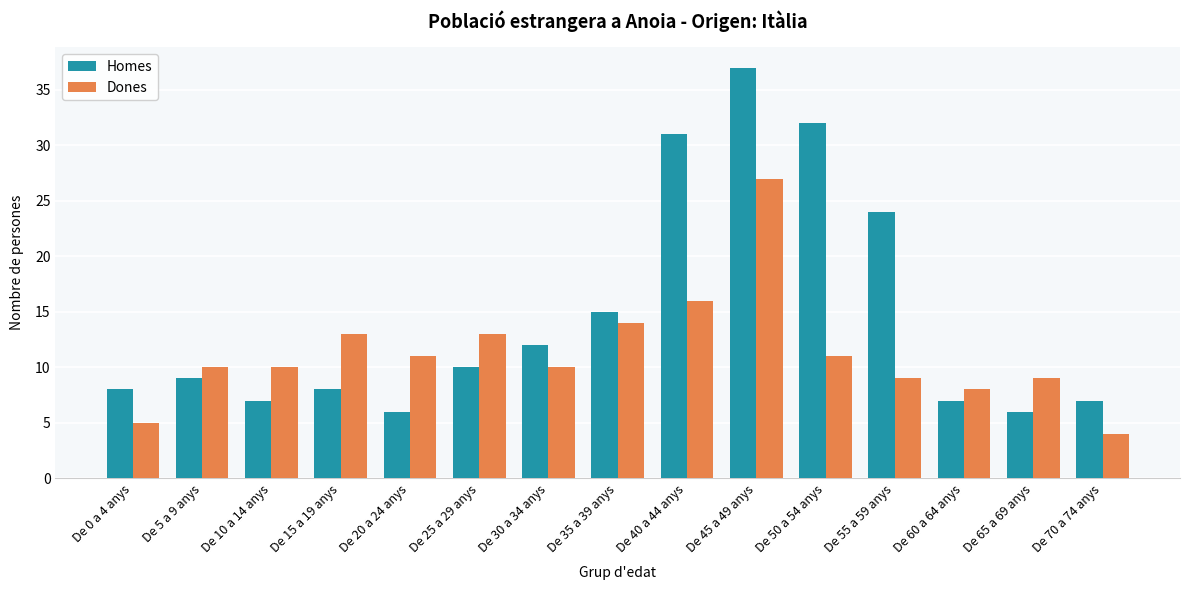

The Dones series shows 5 at De 25 a 29 anys. True or false?

False